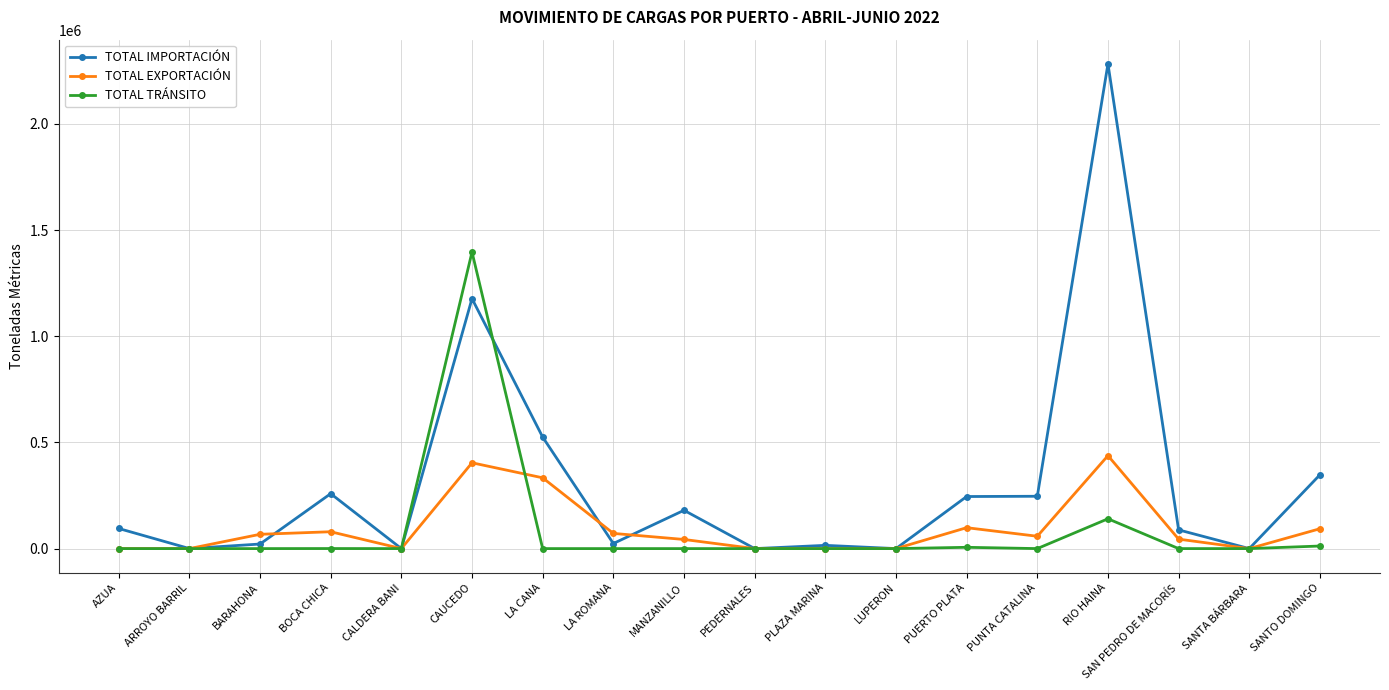

True or false: TOTAL EXPORTACIÓN and TOTAL IMPORTACIÓN intersect in this chart.

True